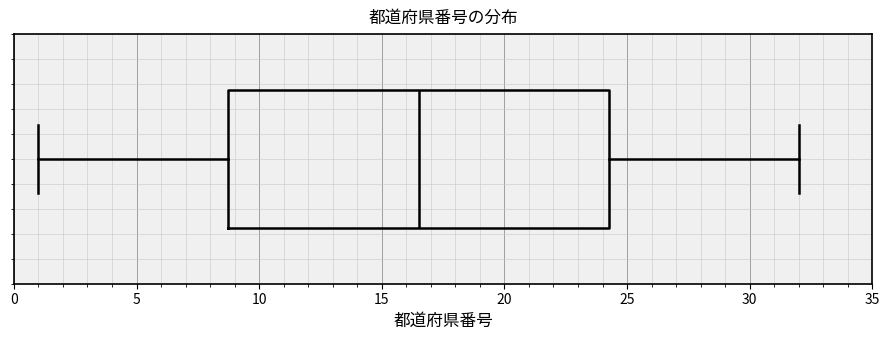

Read this box plot against the x-axis: the position of the median line, the range covered by the box, and the ends of both whiskers. The values are not printed on the chart, so give them approximately, as read against the axis.

median 16.5, box 9.0 to 24.5, whiskers 1.0 to 32.0